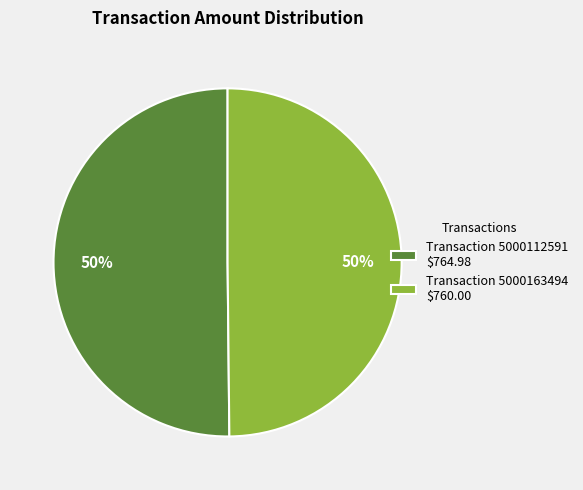

What percentage is the Transaction 5000163494 $760.00 slice, to the nearest percent?

50%